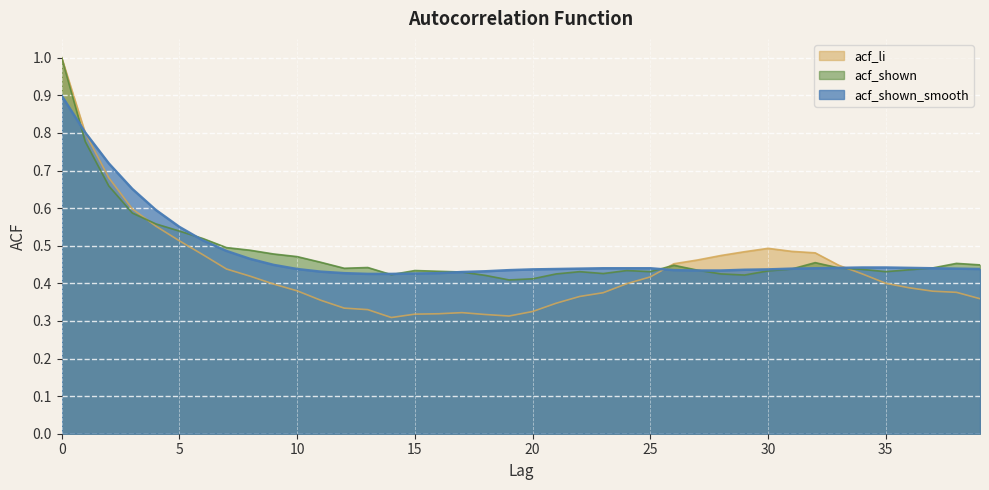

True or false: acf_shown and acf_li cross at least once.

True